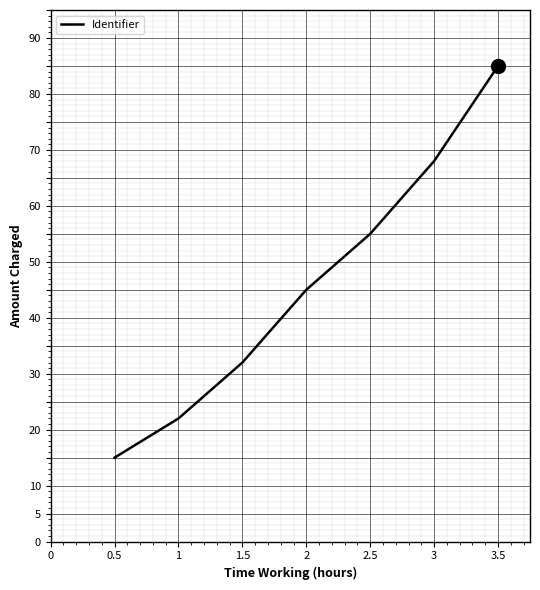

What is the greatest value displayed?

85